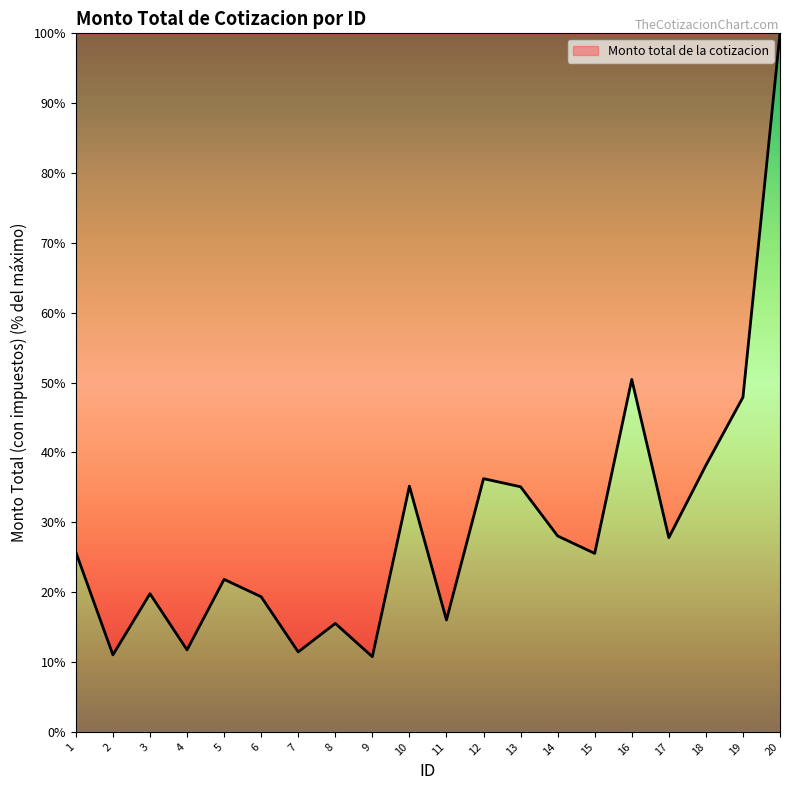

What is the maximum value shown in the chart?

100.0